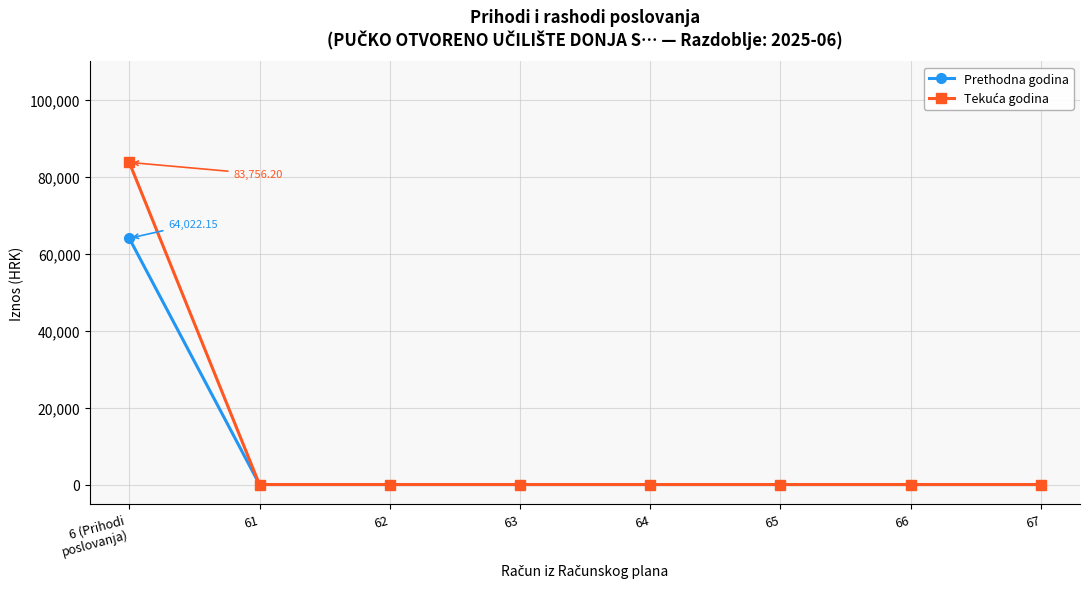

How many lines are shown in the chart?

2